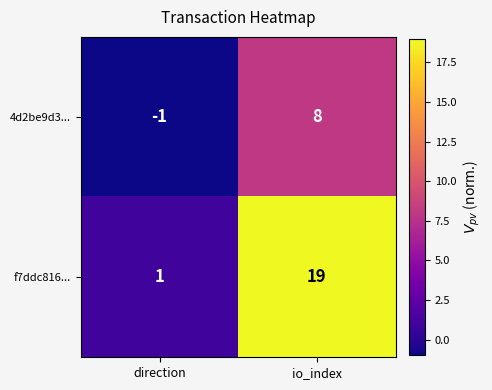

What is the highest value of the f7ddc816... series?

19